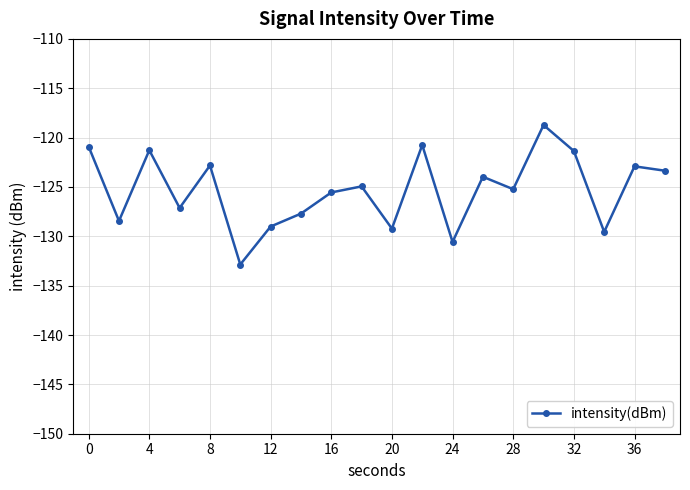

How many lines are shown in the chart?

1